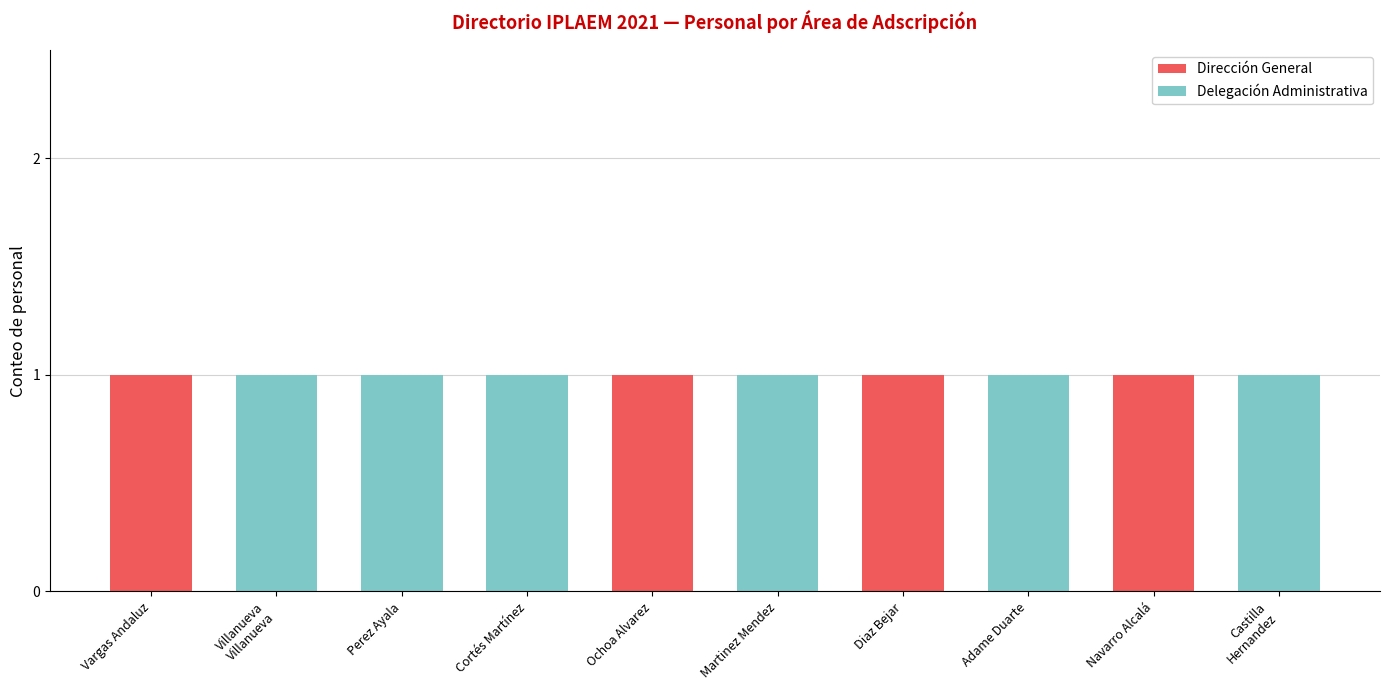

True or false: Dirección General has a value of 0 at Perez Ayala.

True